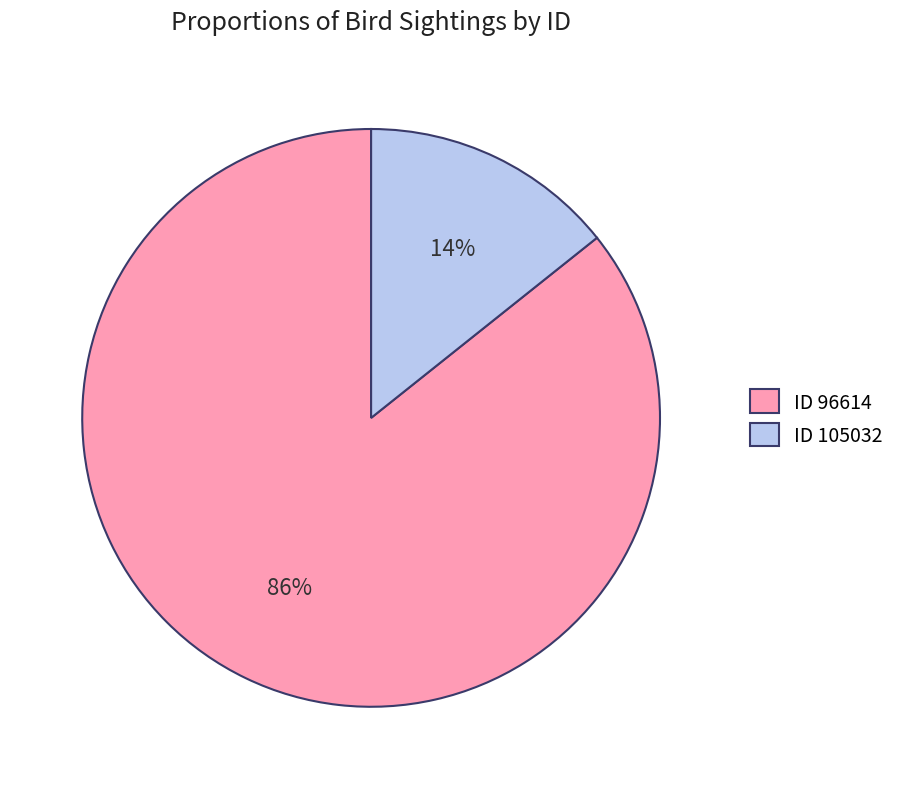

Which slice is the smallest?

ID 105032